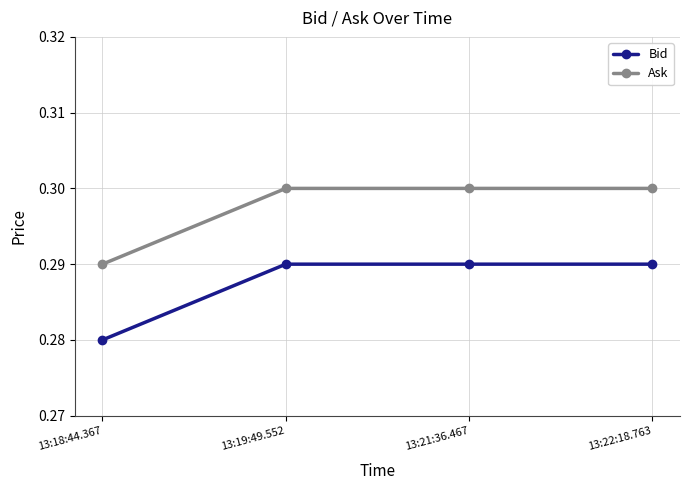

The value of Ask at 13:19:49.552 is 0.5. True or false?

False